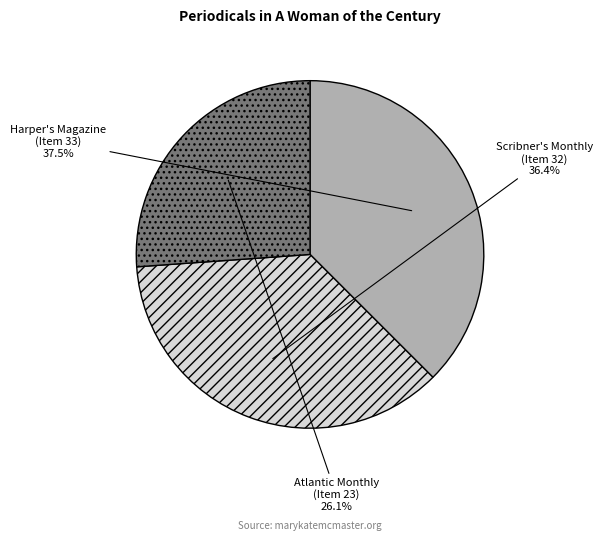

Is there a majority slice in this chart?

No